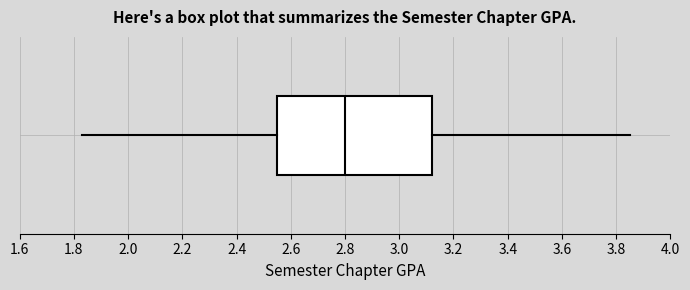

Read this box plot against the x-axis: the position of the median line, the range covered by the box, and the ends of both whiskers. The values are not printed on the chart, so give them approximately, as read against the axis.

median 2.80, box 2.56 to 3.12, whiskers 1.84 to 3.86